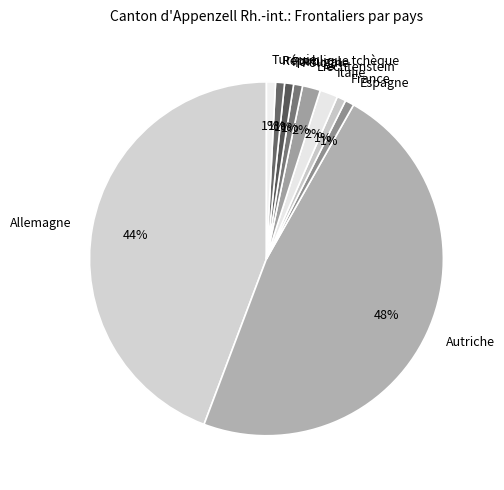

Which slice is the largest?

Autriche